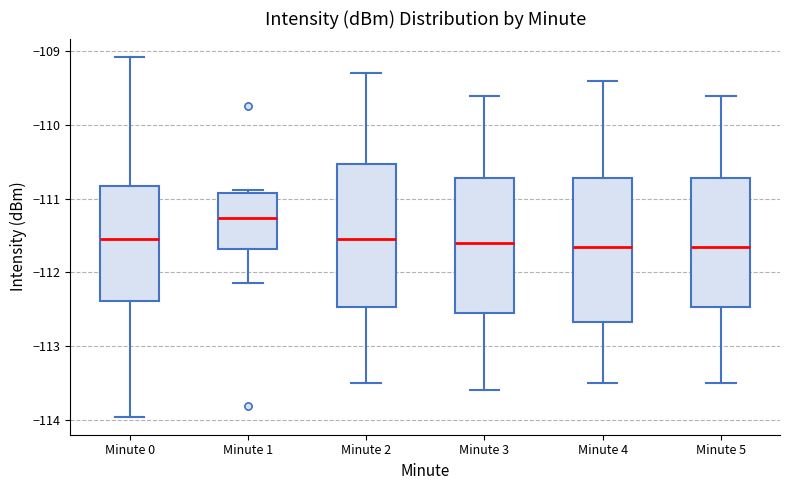

Reading left to right, transcribe this box plot: for each box, give where its median line is, the range the box spans, and where its two whiskers end, as read against the y-axis. The values are not printed on the chart, so give them approximately, as read against the axis.

Minute 0: median -111.5, box -112.4 to -110.8, whiskers -114.0 to -109.1
Minute 1: median -111.3, box -111.7 to -110.9, whiskers -112.2 to -110.9 (just above the box's upper edge)
Minute 2: median -111.5, box -112.5 to -110.5, whiskers -113.5 to -109.3
Minute 3: median -111.6, box -112.5 to -110.7, whiskers -113.6 to -109.6
Minute 4: median -111.6, box -112.7 to -110.7, whiskers -113.5 to -109.4
Minute 5: median -111.6, box -112.5 to -110.7, whiskers -113.5 to -109.6